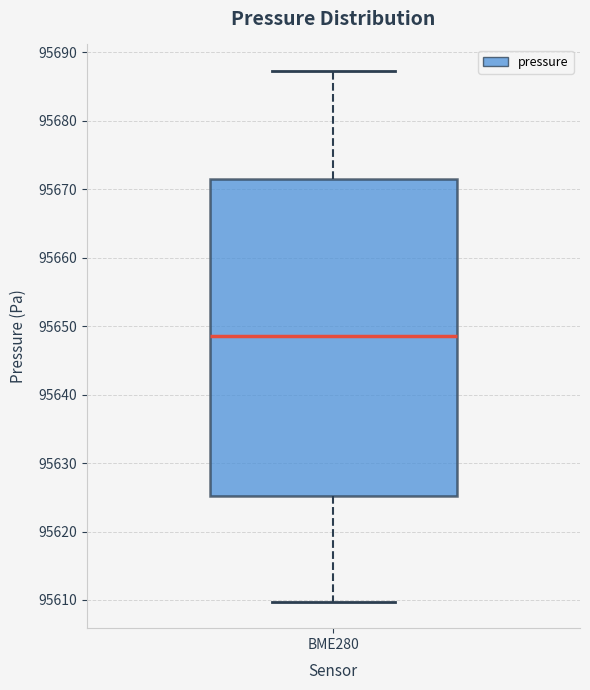

Transcribe this box plot: give where the median line is, the range the box spans, and where the two whiskers end, as read against the y-axis. The values are not printed on the chart, so give them approximately, as read against the axis.

median 95649, box 95625 to 95672, whiskers 95610 to 95687